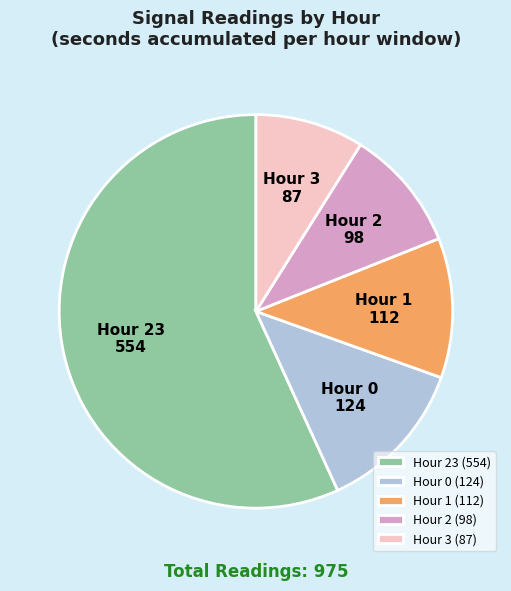

Is the sum of Hour 2 and Hour 23 greater than half?

Yes